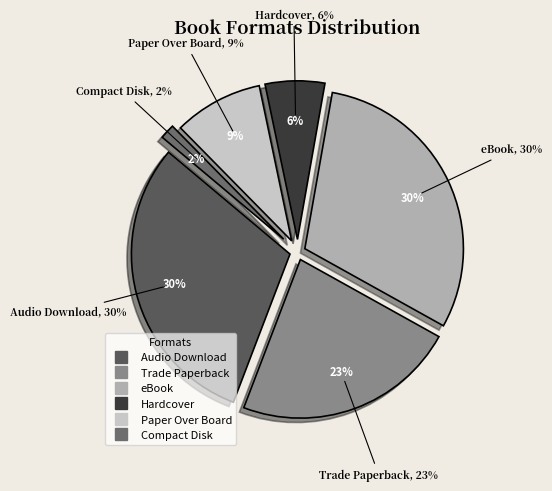

How many slices are in this pie chart?

6